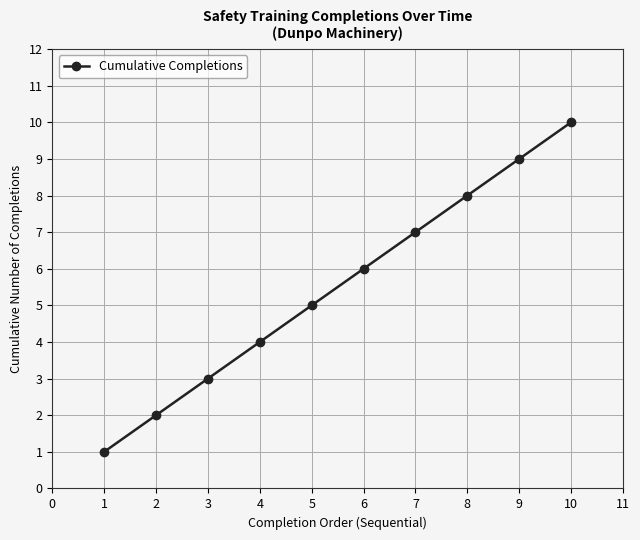

Is it true that the value at 2 is 2?

True